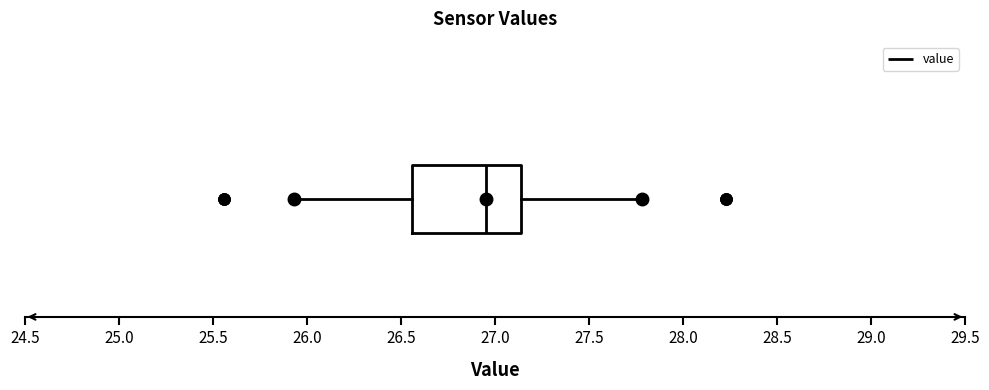

Where does the median line of the box sit on the x-axis? The values are not printed on the chart, so give them approximately, as read against the axis.

26.95